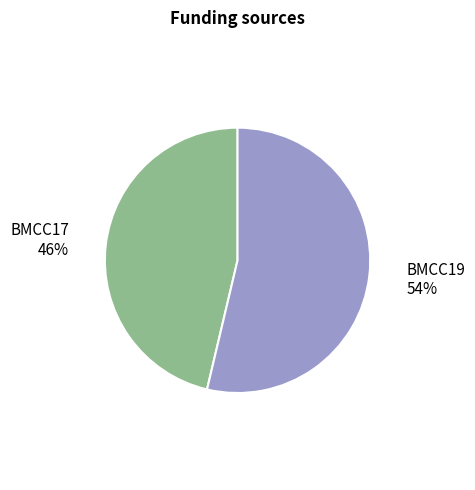

What percentage is the BMCC19 slice, to the nearest percent?

54%